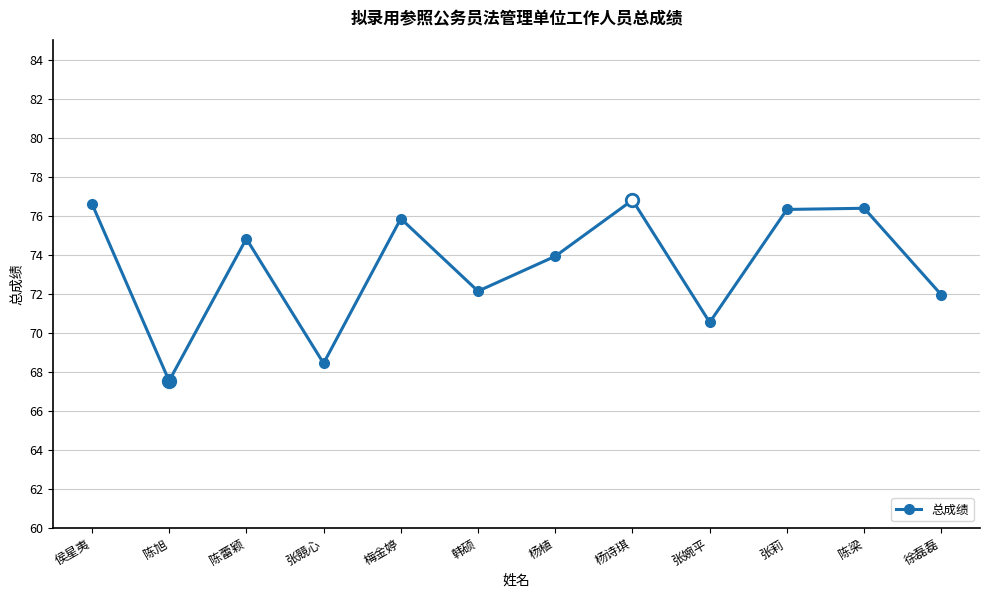

How many interior local peaks (higher than both neighbors) does the data have?

4